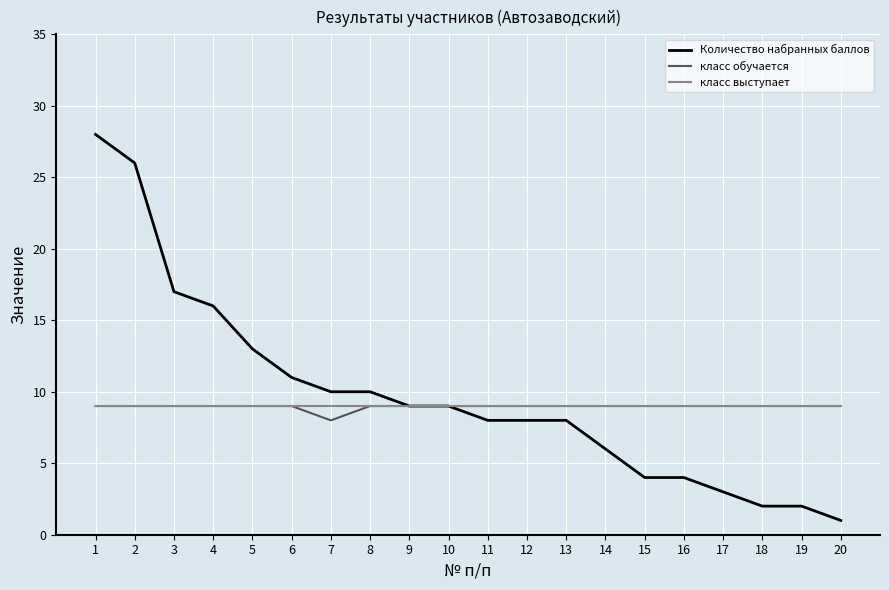

What is the maximum value shown in the chart?

28